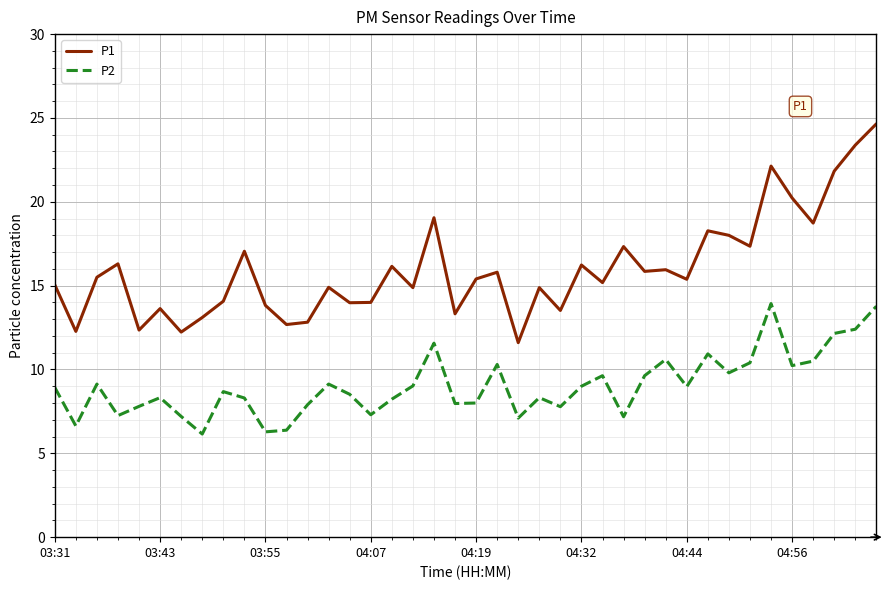

Rank the series by their average value, from lowest to highest.

P2, P1